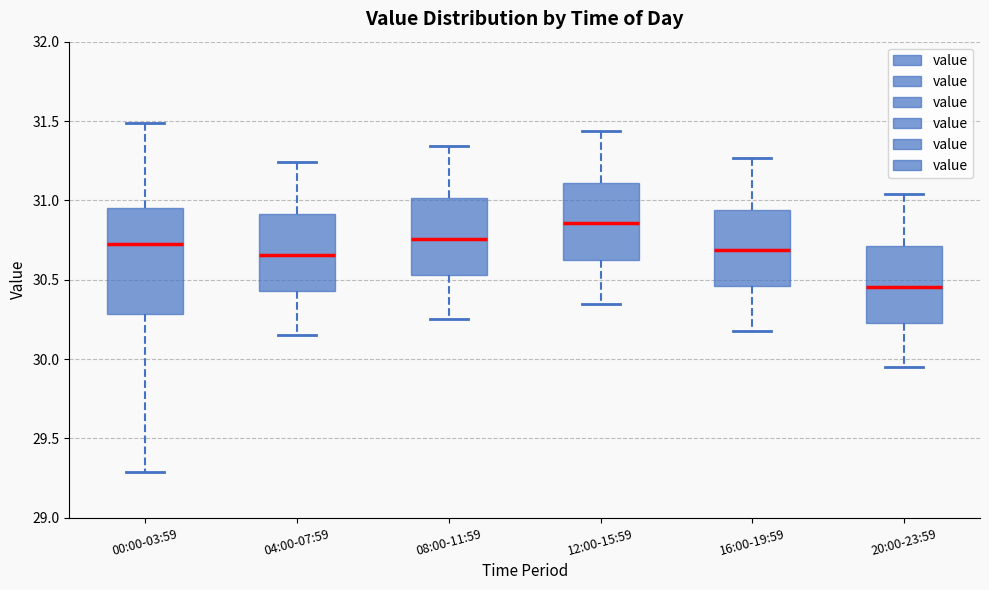

Where is the upper edge of the box for 04:00-07:59 on the y-axis? The values are not printed on the chart, so give them approximately, as read against the axis.

30.90